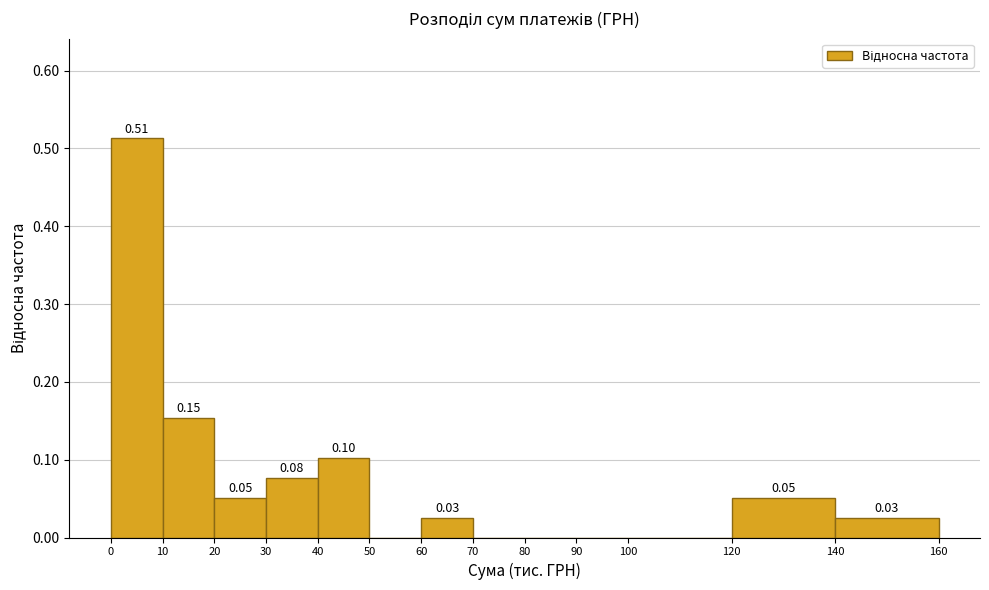

Between 140 and 90, which is larger?

140